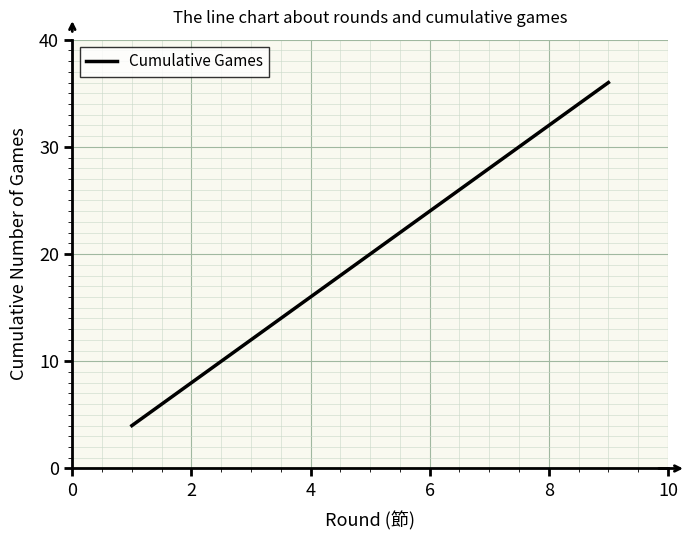

What is the difference between the maximum and minimum values?

32